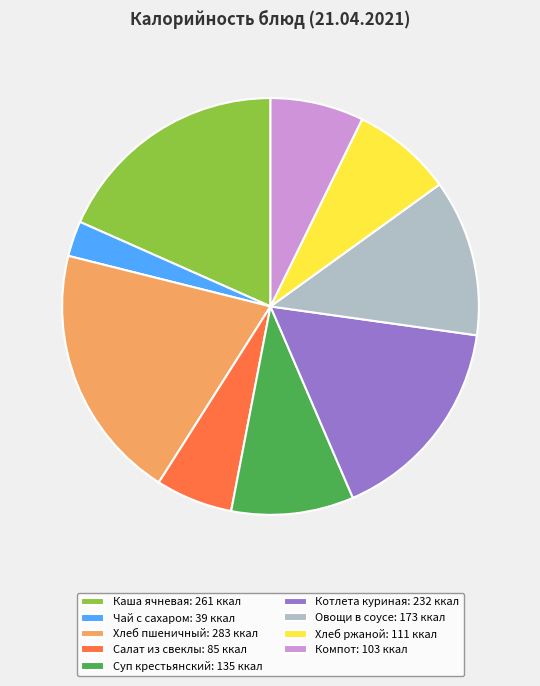

True or false: Хлеб ржаной: 111 ккал accounts for 21% of the total.

False